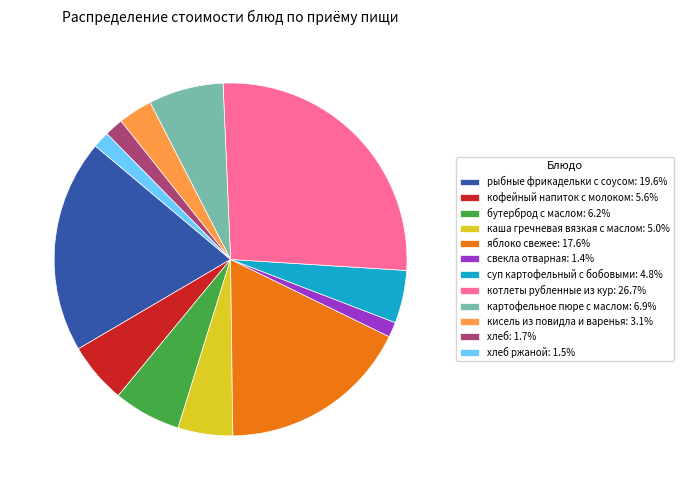

Approximately how many times larger is the value at кофейный напиток с молоком: 5.6% compared to рыбные фрикадельки с соусом: 19.6%?

0.3